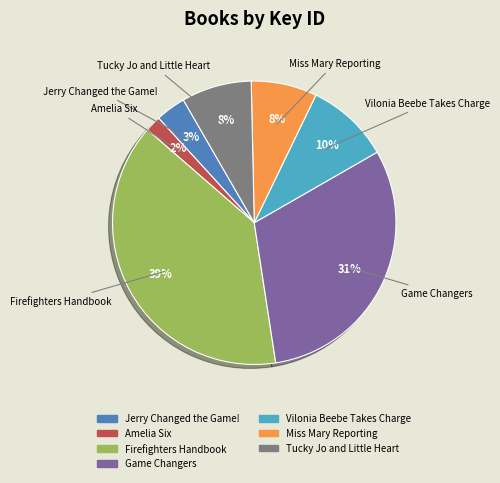

Does Amelia Six account for over 50% of the chart?

No